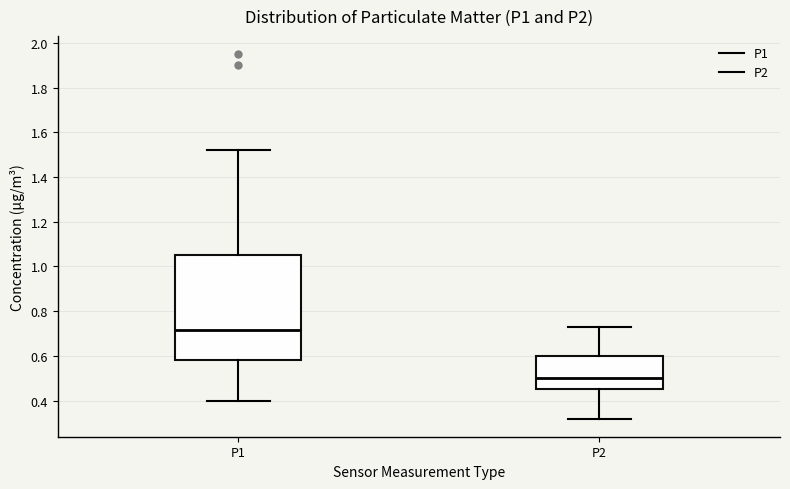

Which box is the tallest, from its lower edge to its upper edge?

P1